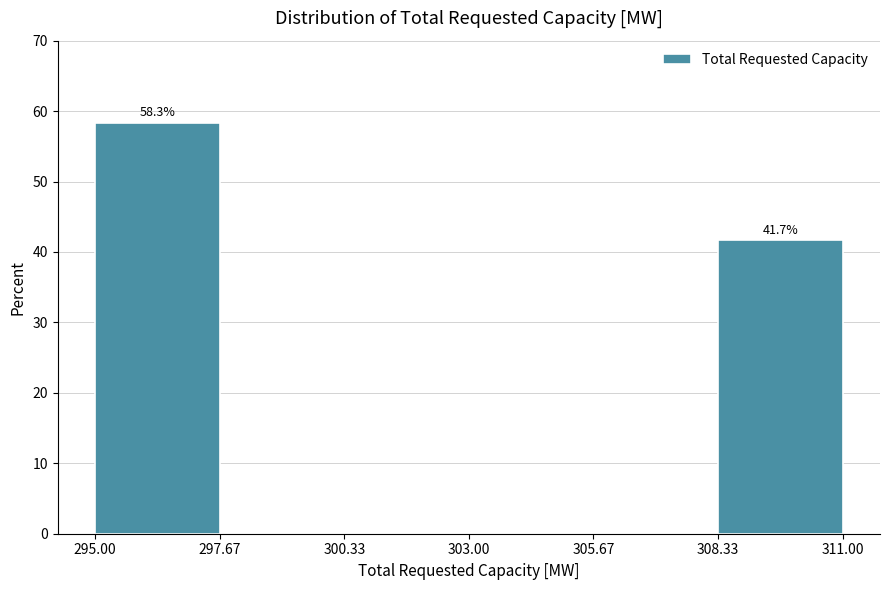

Which range on the x-axis has the tallest bar?

295.00 to 297.67